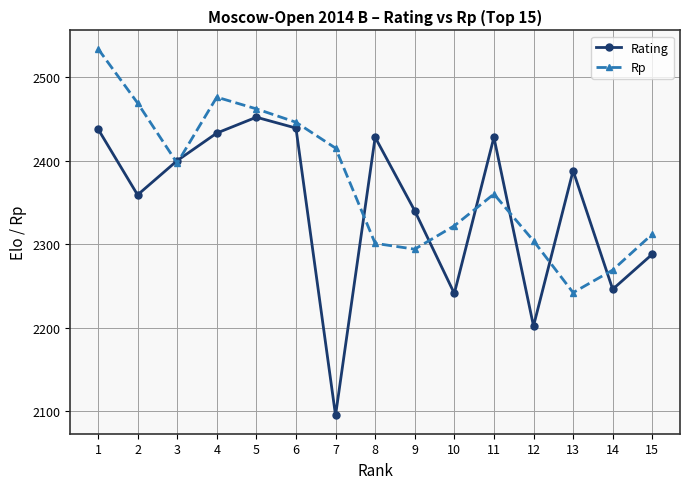

What is the minimum value shown in the chart?

2095